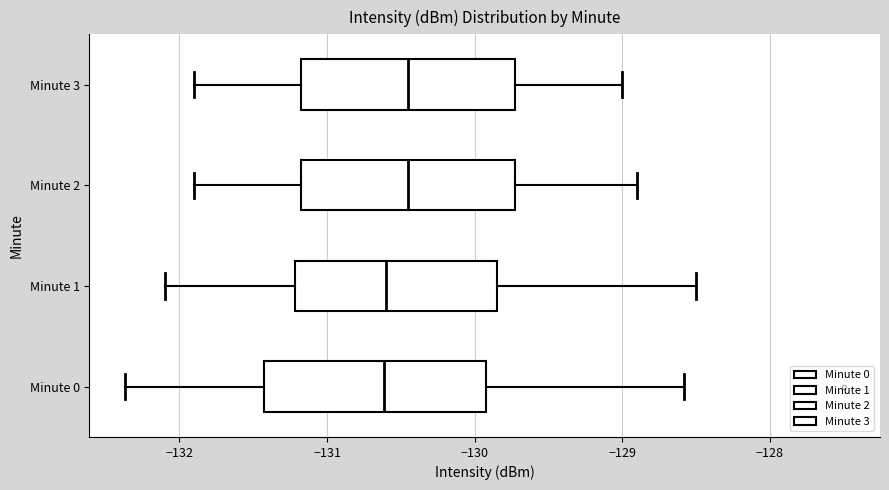

Reading bottom to top, read every box against the x-axis: the position of its median line, the range the box covers, and the ends of its whiskers. The values are not printed on the chart, so give them approximately, as read against the axis.

Minute 0: median -130.6, box -131.4 to -129.9, whiskers -132.4 to -128.6
Minute 1: median -130.6, box -131.2 to -129.8, whiskers -132.1 to -128.5
Minute 2: median -130.4, box -131.2 to -129.7, whiskers -131.9 to -128.9
Minute 3: median -130.4, box -131.2 to -129.7, whiskers -131.9 to -129.0